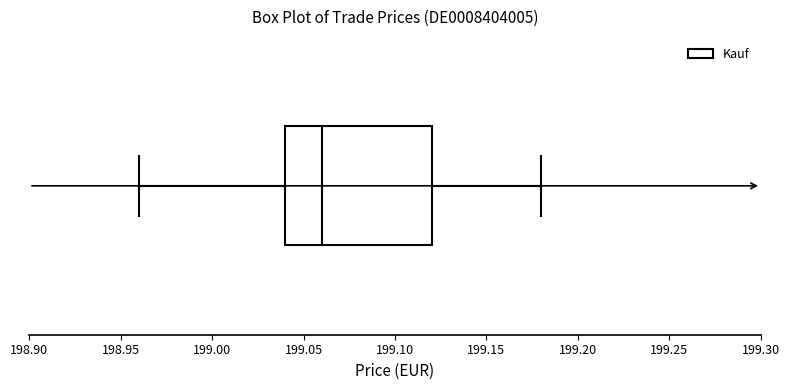

Where is the right edge of the box on the x-axis? The values are not printed on the chart, so give them approximately, as read against the axis.

199.12